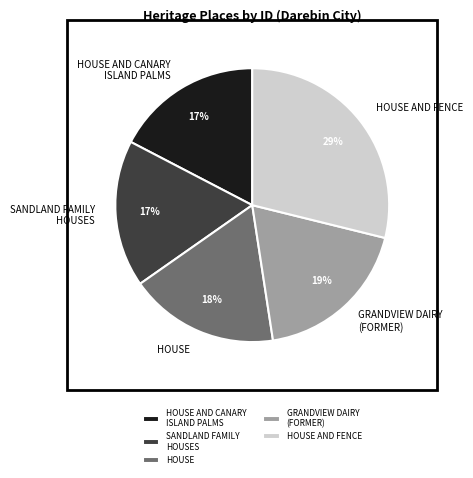

Is the sum of HOUSE and HOUSE AND FENCE greater than half?

No